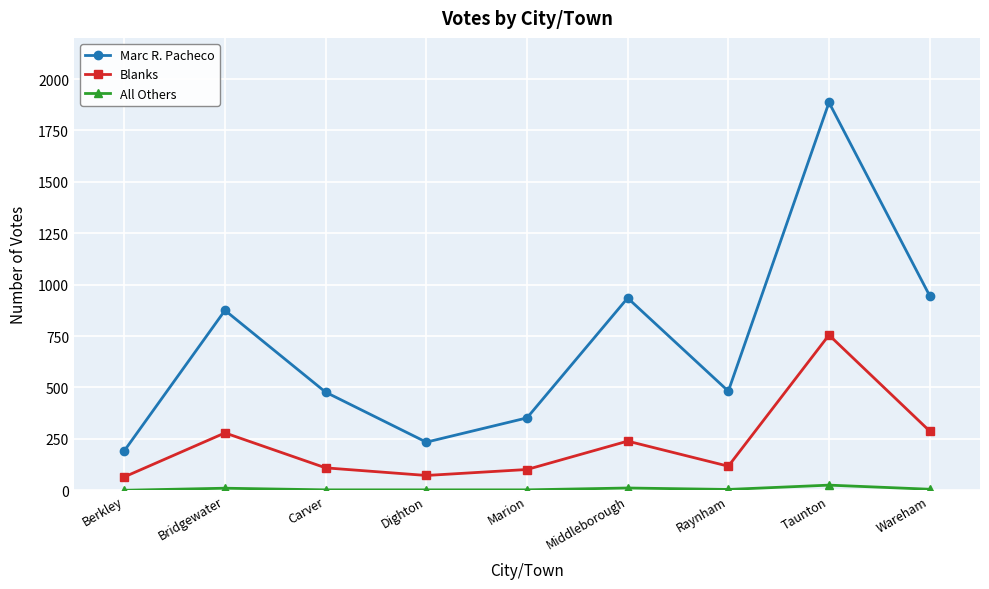

What is the sum of all Marc R. Pacheco values?

6379